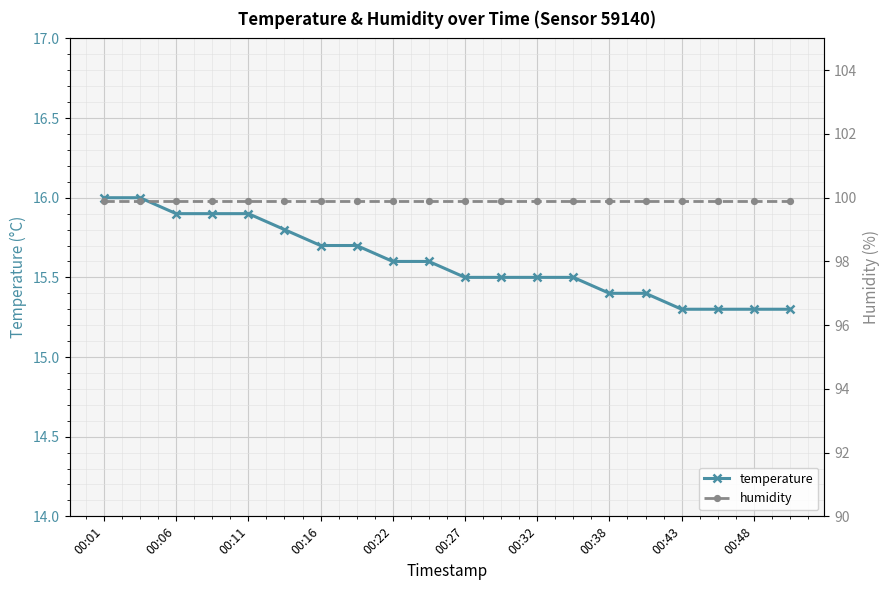

The value of temperature at 00:32 is 6.4. True or false?

False